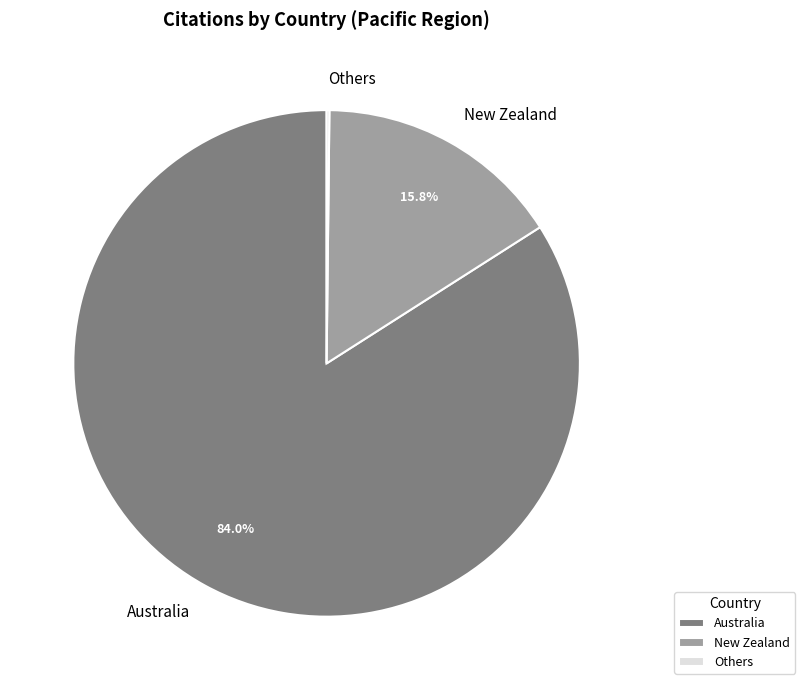

Is there a majority slice in this chart?

Yes